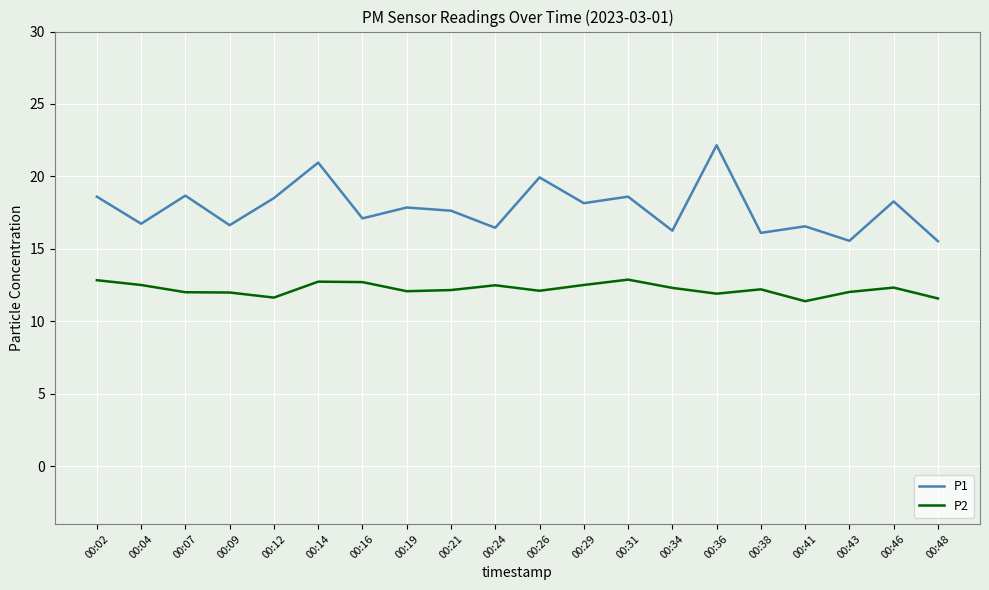

True or false: P1 and P2 cross at least once.

False